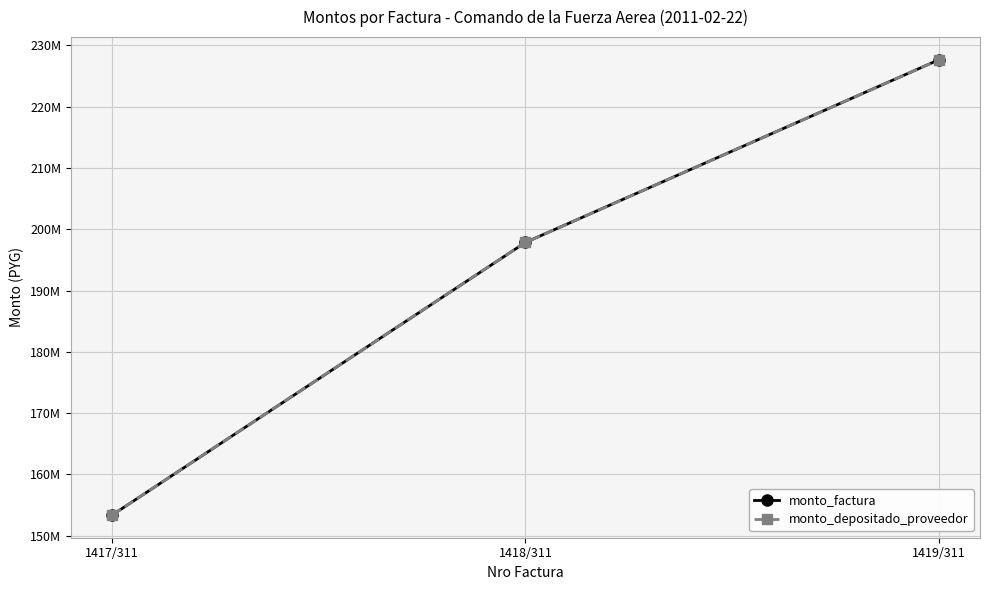

Reading left to right, list all the values displayed in this chart.

monto_factura: 1417/311=153360780	1418/311=197850153	1419/311=227649324
monto_depositado_proveedor: 1417/311=153360780	1418/311=197850153	1419/311=227649324